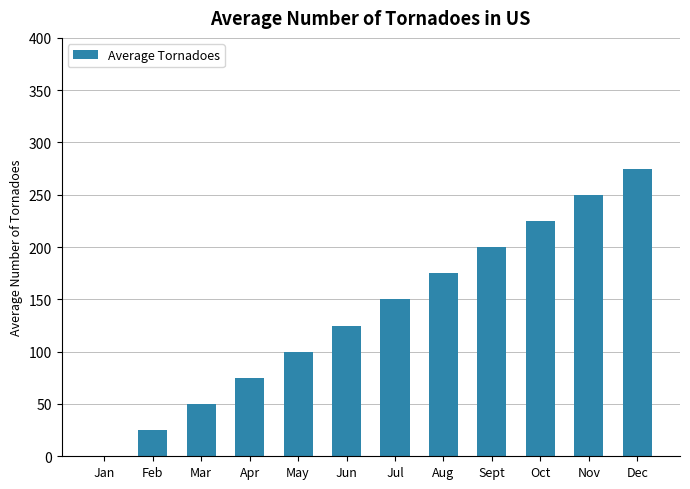

Read the value at Aug, to the nearest 5.

175